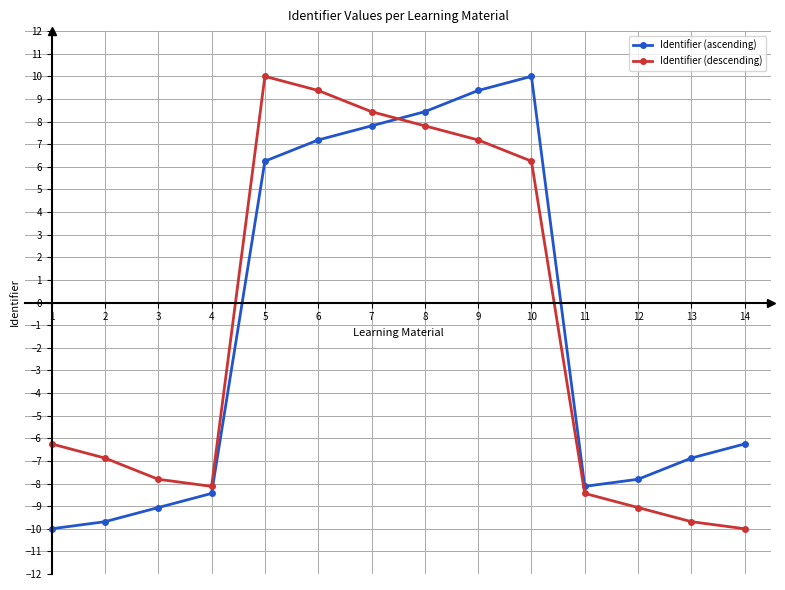

What is the minimum value shown in the chart?

-10.0